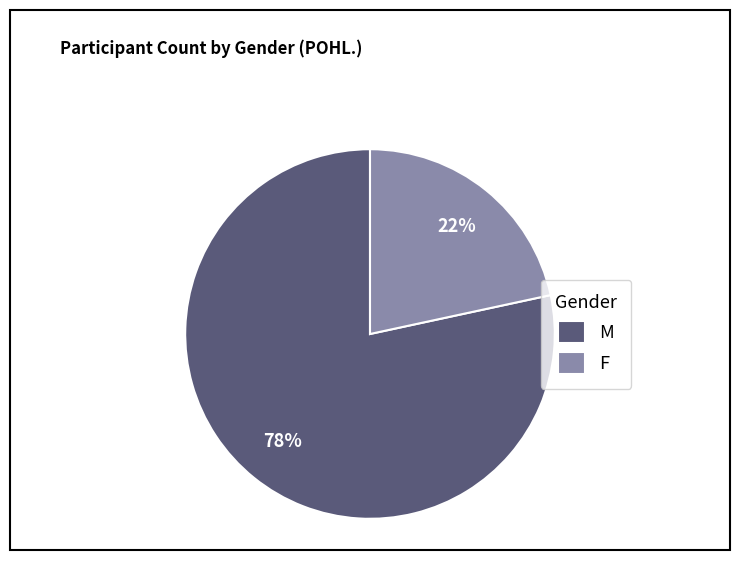

Which slice is the largest?

M